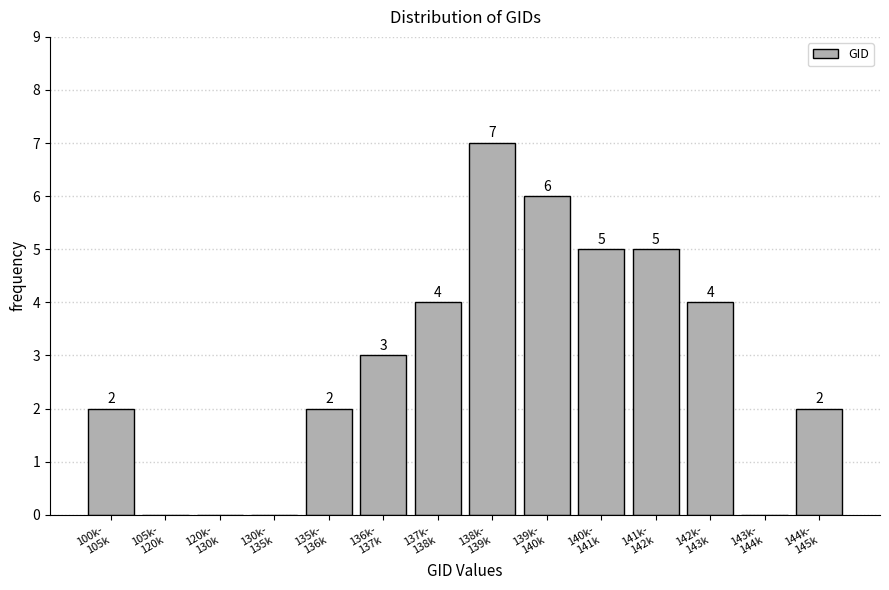

What is the greatest value displayed?

7